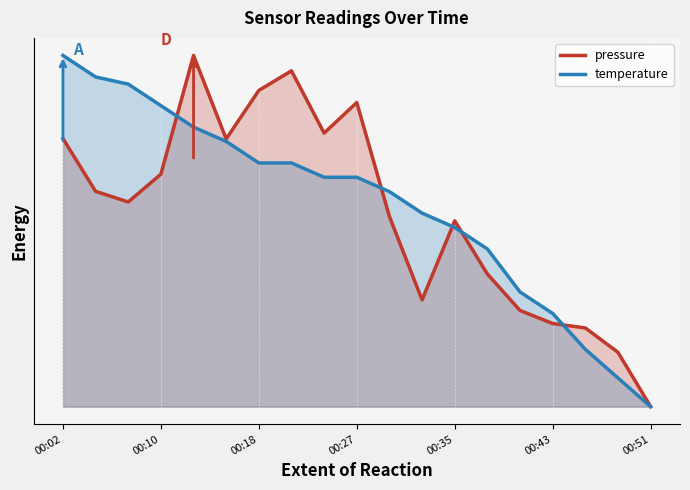

What are all the series names shown in the legend?

pressure, temperature